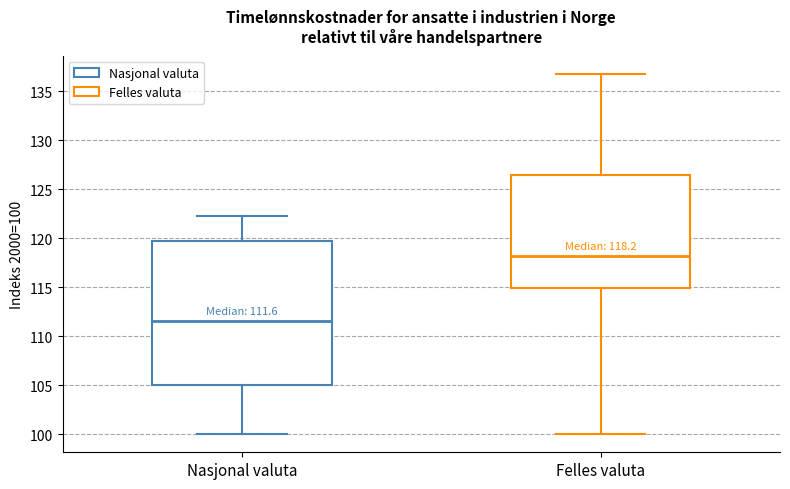

Which box has the highest median line?

Felles valuta